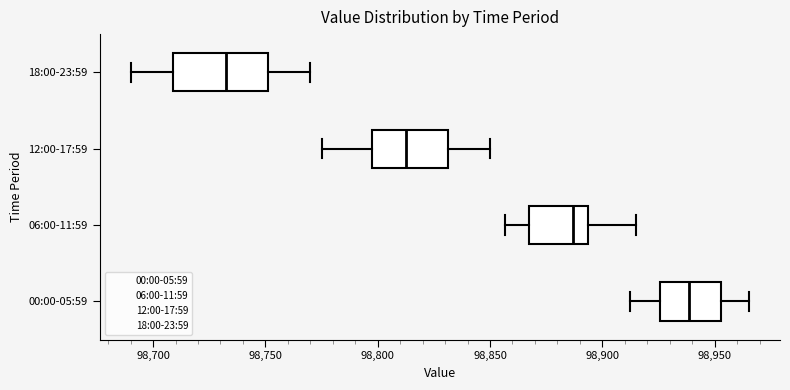

Reading bottom to top, read every box against the x-axis: the position of its median line, the range the box covers, and the ends of its whiskers. The values are not printed on the chart, so give them approximately, as read against the axis.

00:00-05:59: median 98940, box 98925 to 98955, whiskers 98910 to 98965
06:00-11:59: median 98885, box 98865 to 98895, whiskers 98855 to 98915
12:00-17:59: median 98815, box 98795 to 98830, whiskers 98775 to 98850
18:00-23:59: median 98735, box 98710 to 98750, whiskers 98690 to 98770